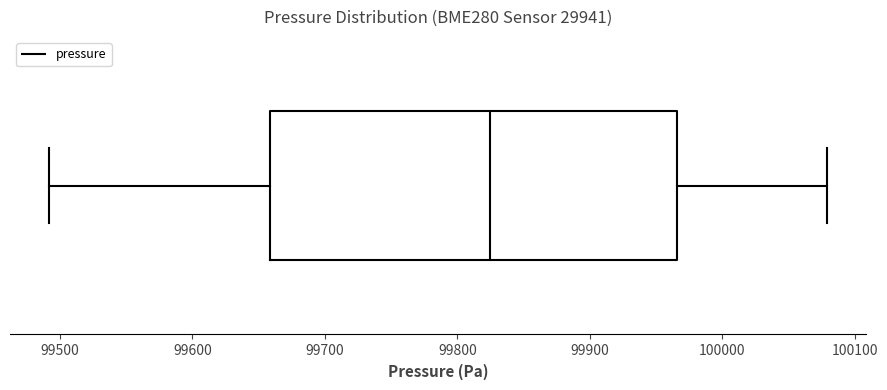

Transcribe this box plot: give where the median line is, the range the box spans, and where the two whiskers end, as read against the x-axis. The values are not printed on the chart, so give them approximately, as read against the axis.

median 99820, box 99660 to 99970, whiskers 99490 to 100080